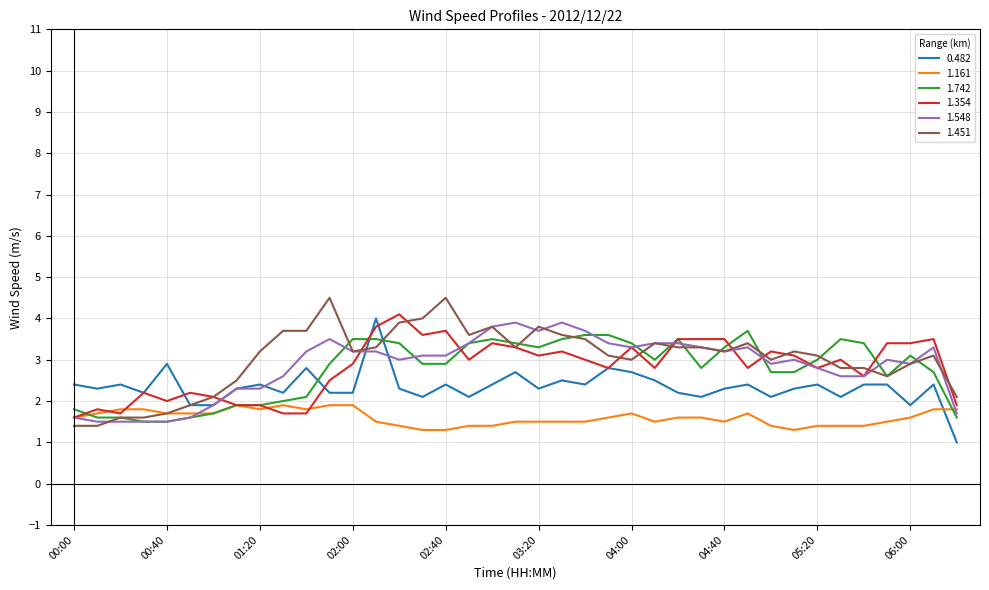

What is the maximum value shown in the chart?

4.5